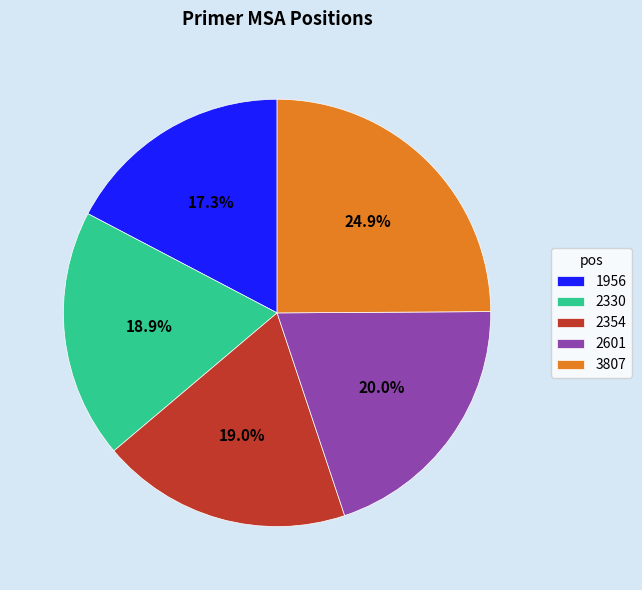

How many segments does this pie chart have?

5